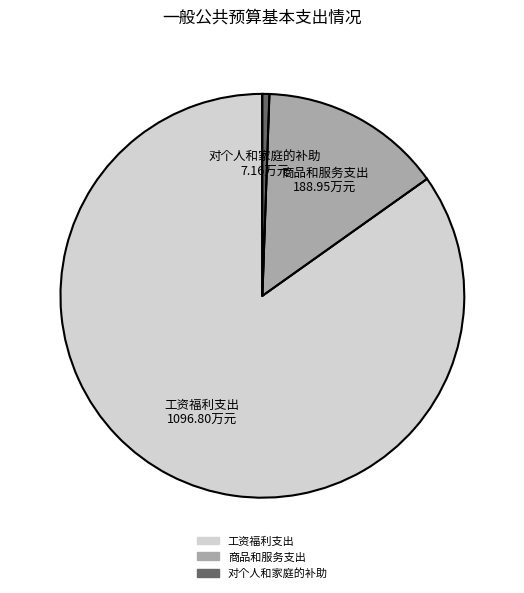

The 商品和服务支出 slice represents 21% of the pie. True or false?

False